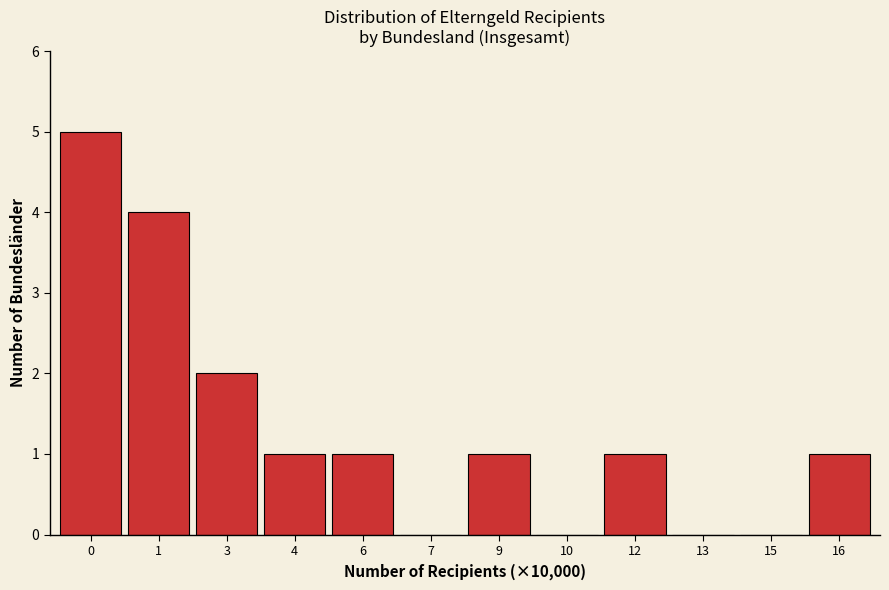

Reading left to right, what are all the values shown in this chart?

0=5	1=4	3=2	4=1	6=1	7=0	9=1	10=0	12=1	13=0	15=0	16=1